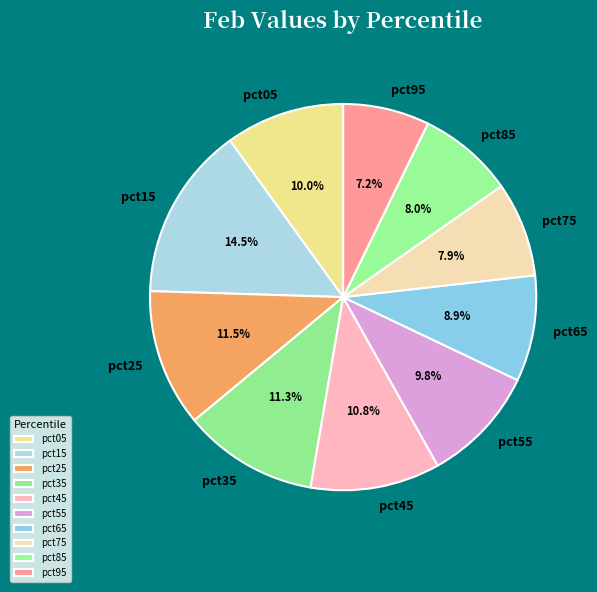

Which category has the smallest portion of the pie?

pct95